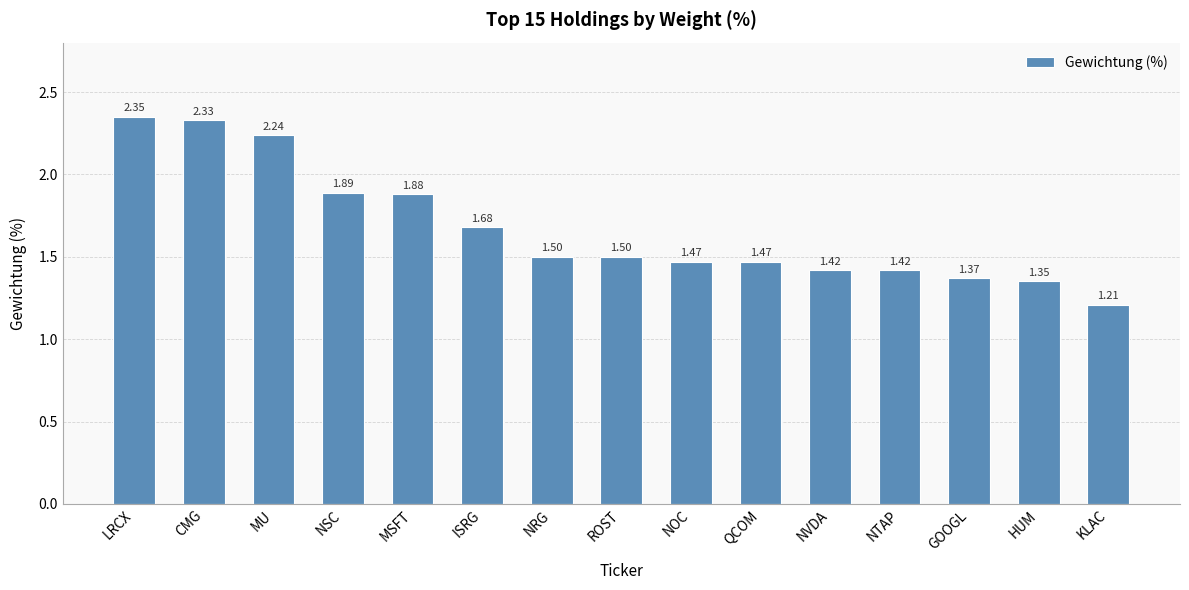

Which category has the highest value across all series?

LRCX